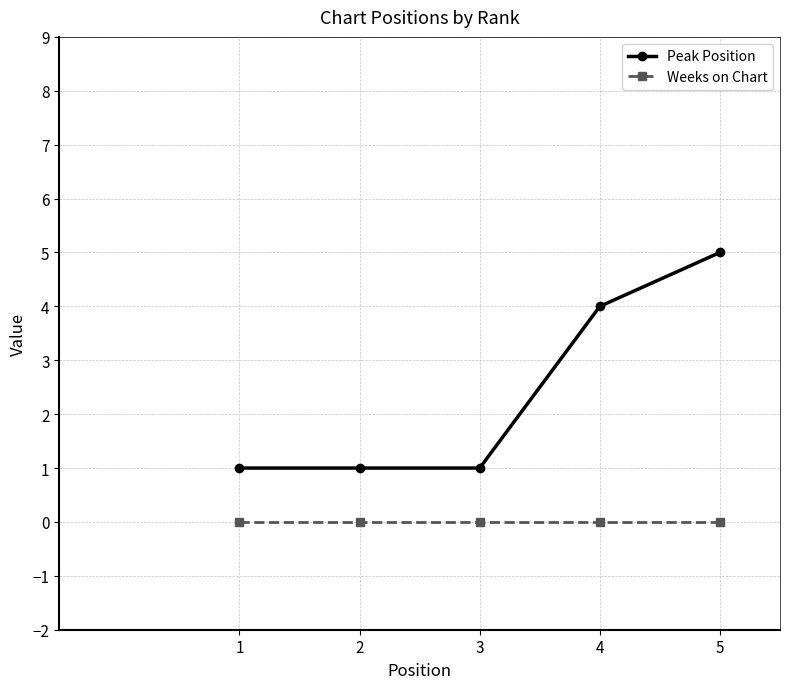

At 2, list the series in order from smallest to largest.

Weeks on Chart, Peak Position